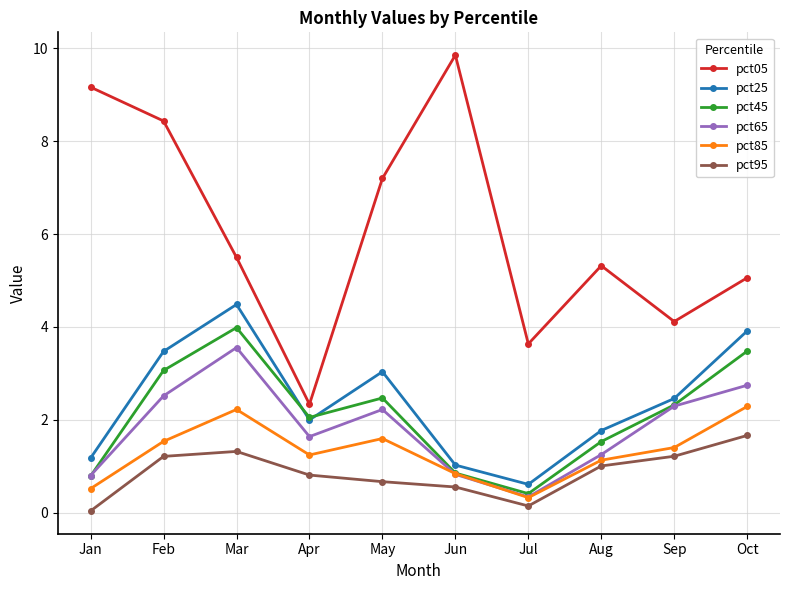

What is the approximate value of pct95 at Oct?

1.7